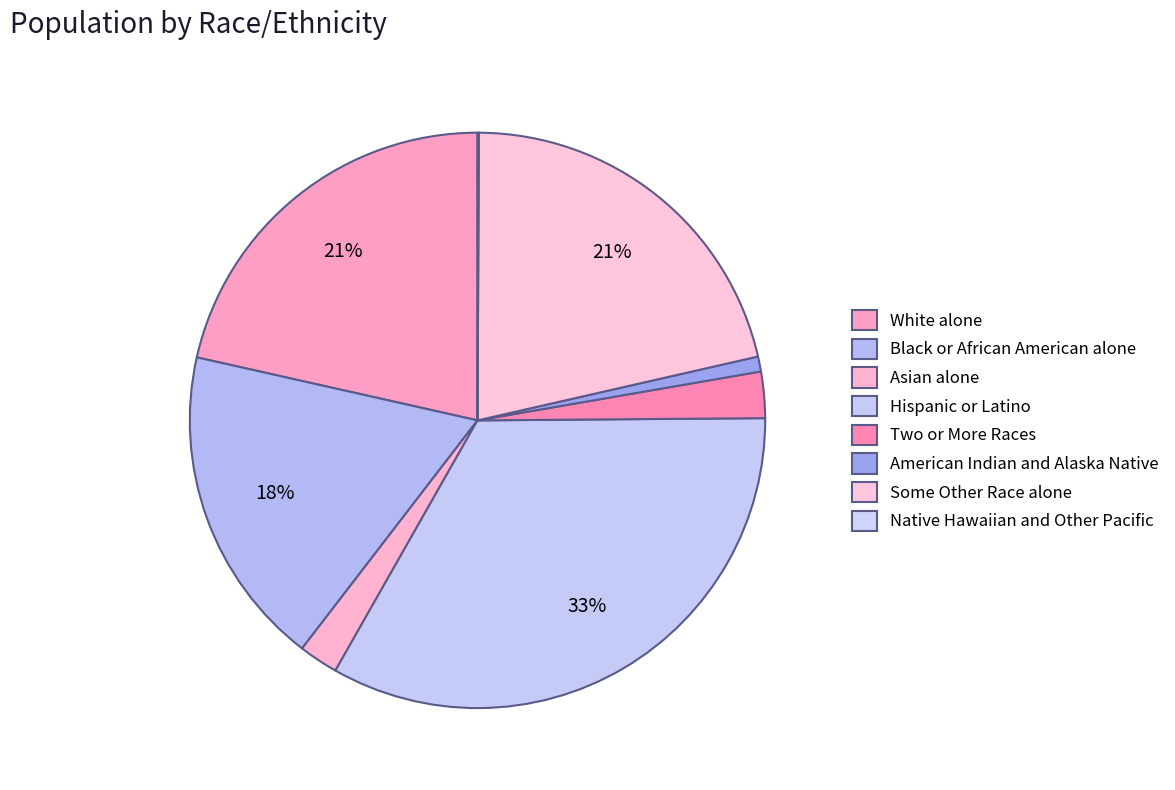

To the nearest percent, what portion does Some Other Race alone represent?

21%